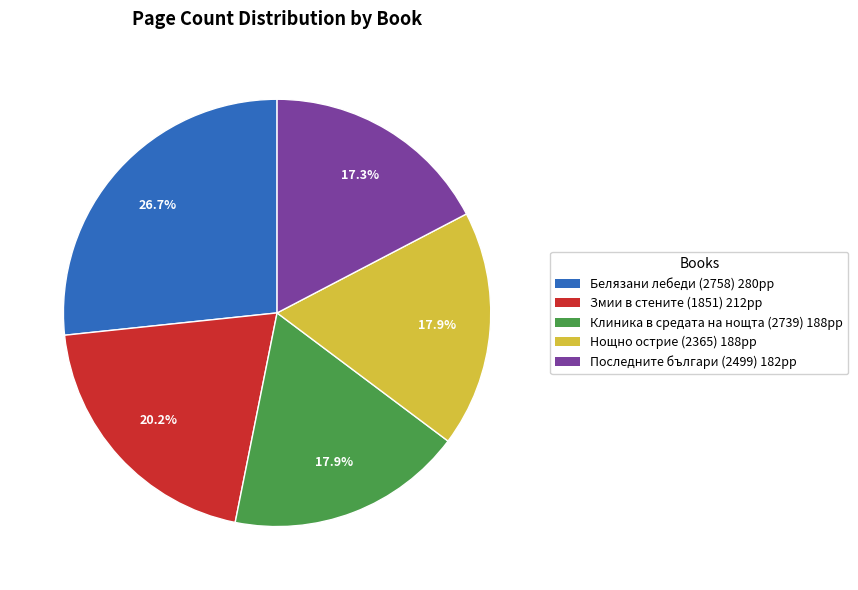

How many slices are in this pie chart?

5